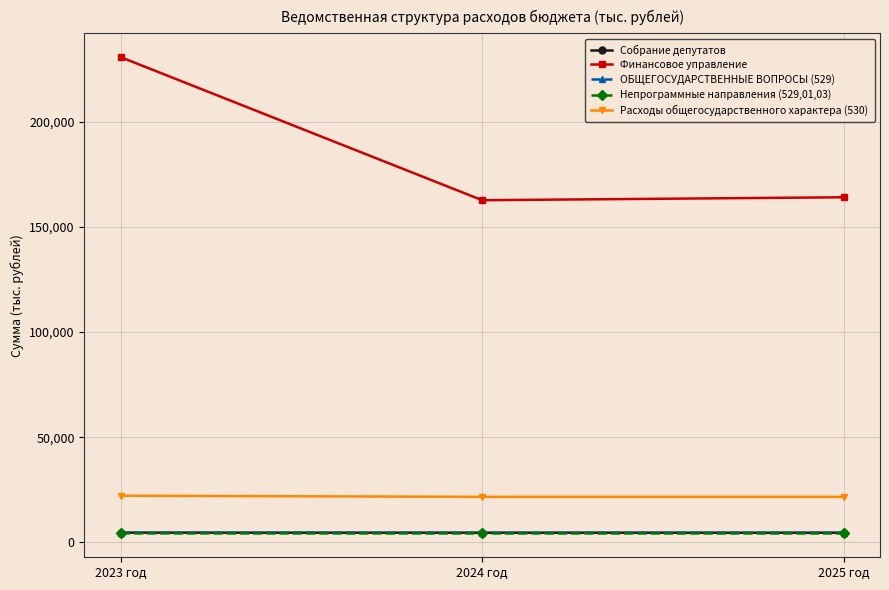

What is the label of the 3rd point from the right?

2023 год